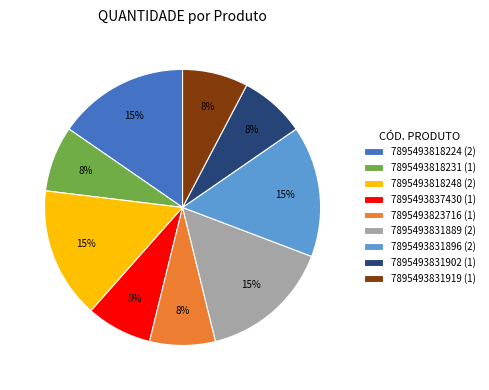

To the nearest percent, what is the average slice percentage?

11%